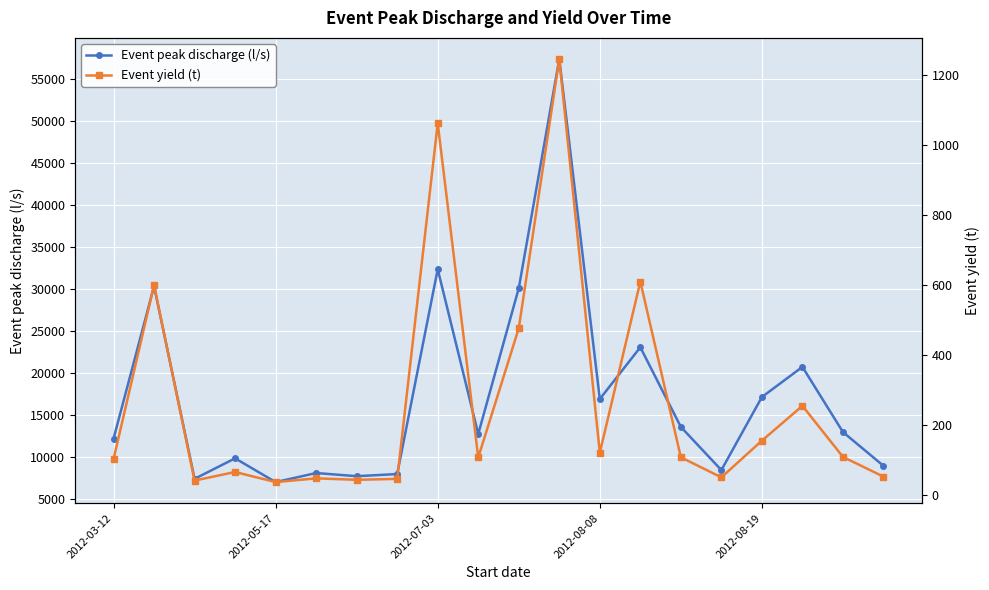

Which series has the widest spread of values?

Event peak discharge (l/s)